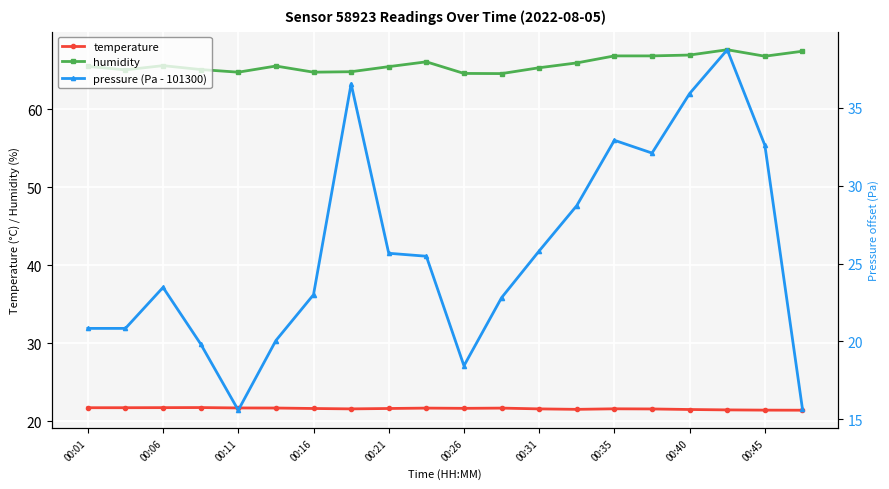

True or false: humidity has more than 2 points higher than both neighbors.

True